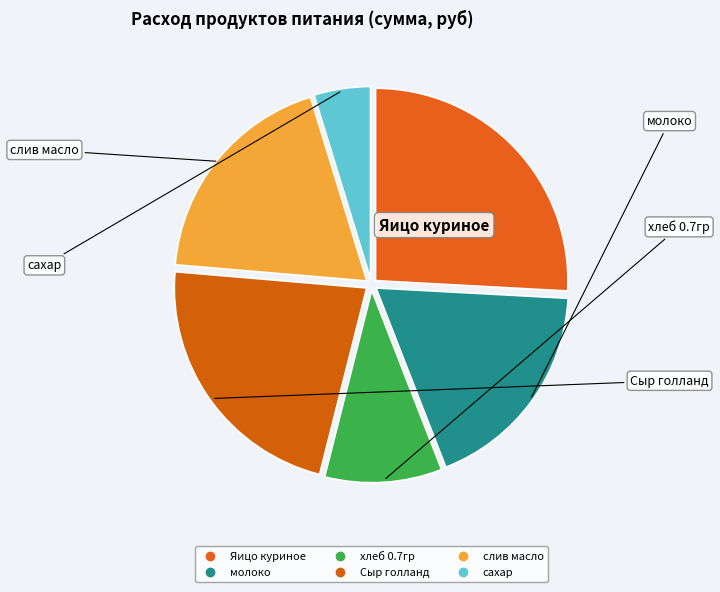

Is it true that молоко is 18% of the pie?

True